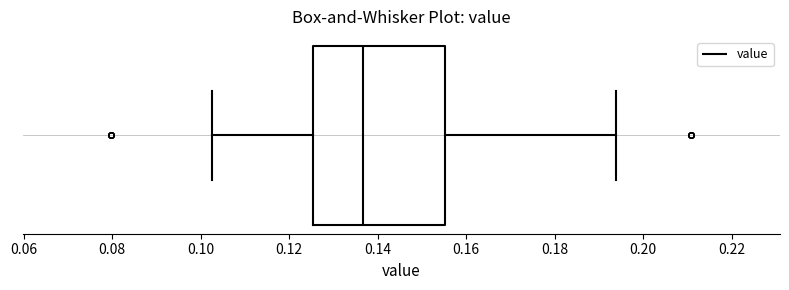

Where does the median line of the box sit on the x-axis? The values are not printed on the chart, so give them approximately, as read against the axis.

0.136